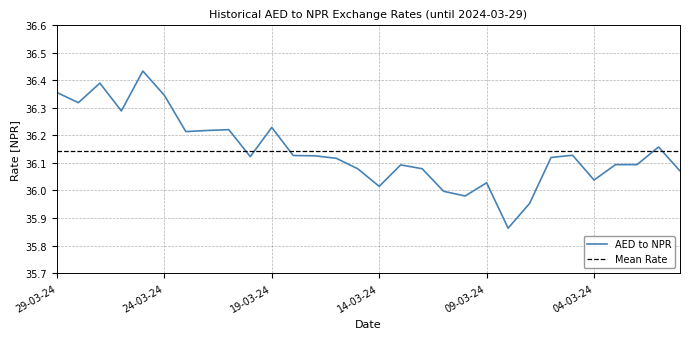

How many values exceed 36?

26